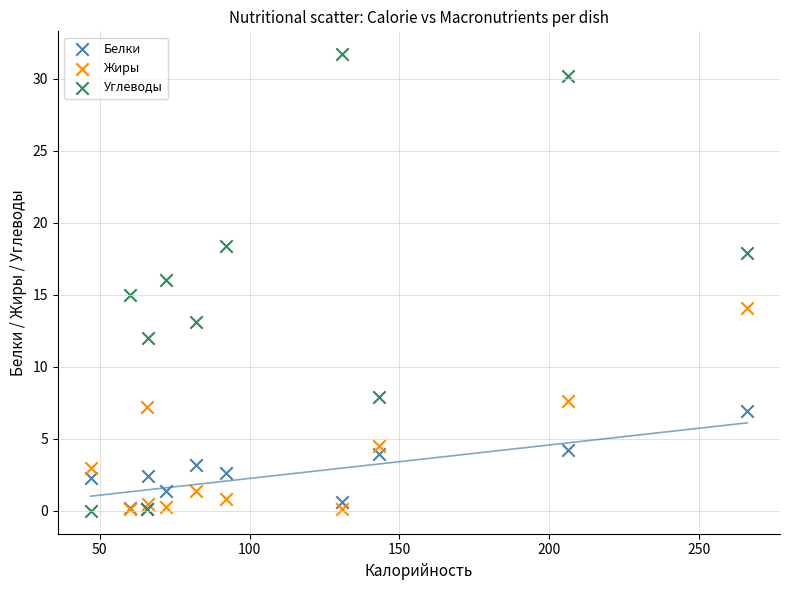

What are all the series names shown in the legend?

Белки, Жиры, Углеводы